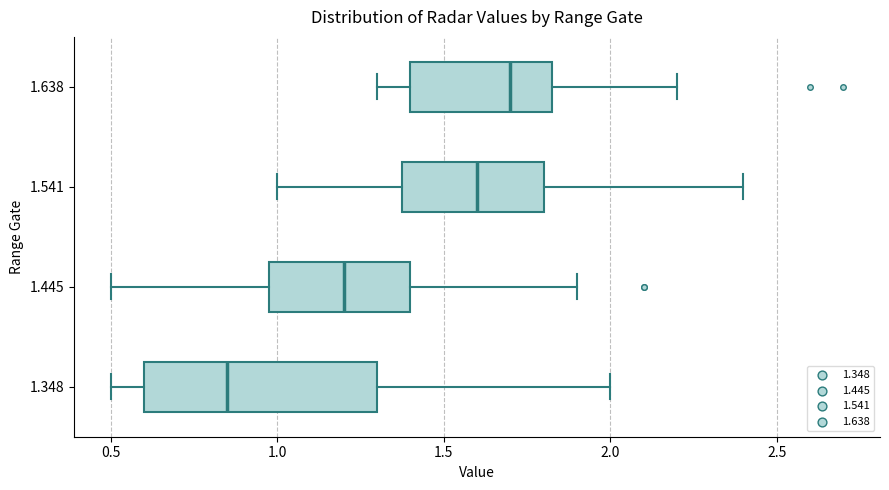

Which box has the furthest to the left median line?

1.348